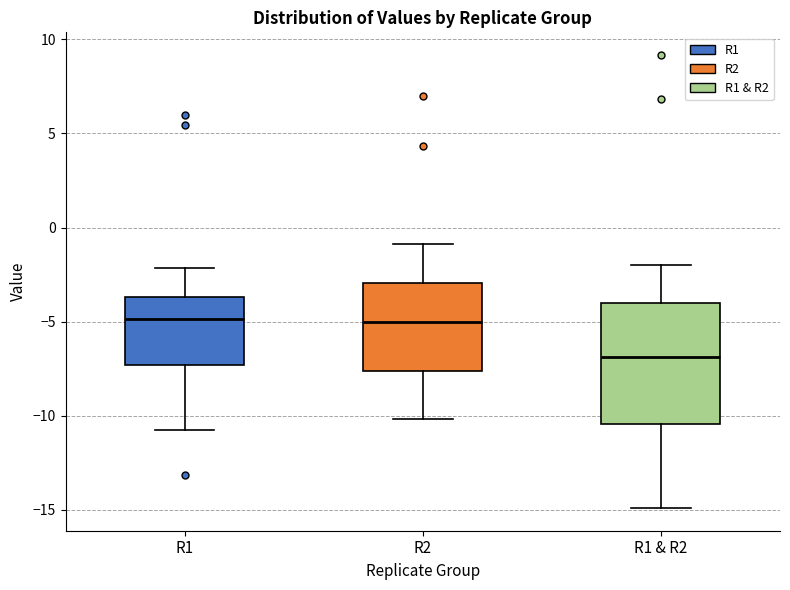

Where is the lower edge of the box for R1 on the y-axis? The values are not printed on the chart, so give them approximately, as read against the axis.

-7.5